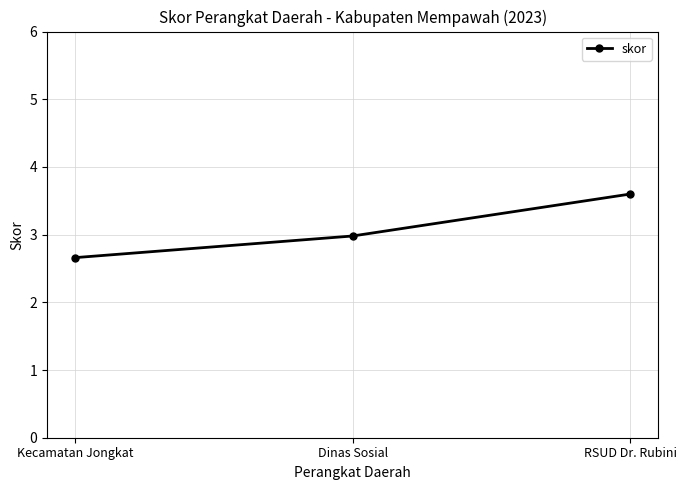

What is the label of the 2nd point from the right?

Dinas Sosial